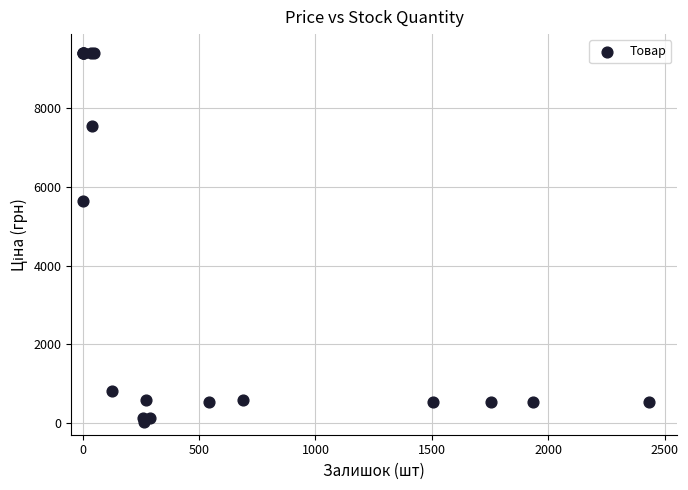

What Y value in the scatter plot is closest to 4724?

5636.0